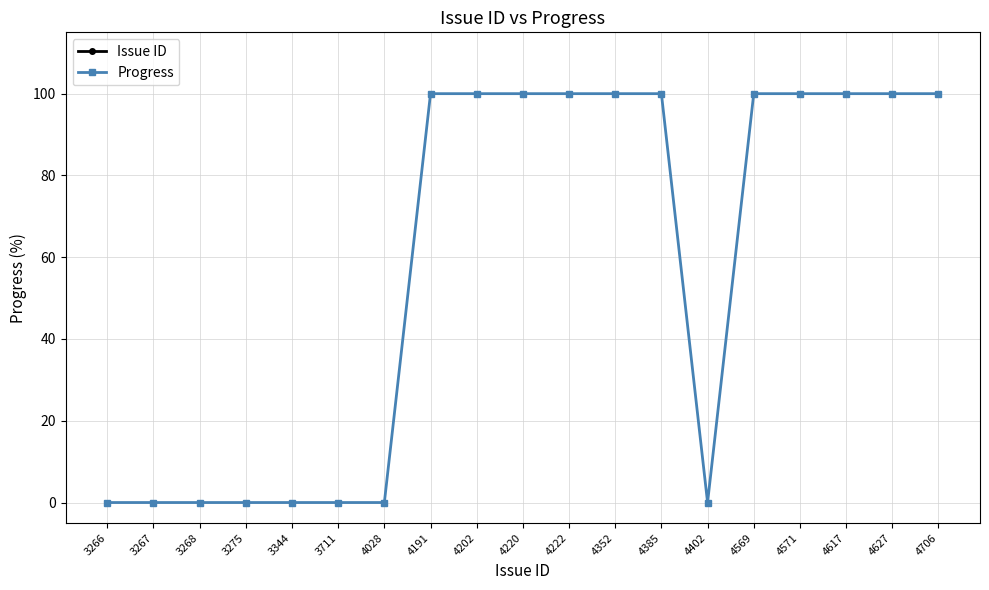

True or false: Issue ID has a value of 6527 at 3711.

False